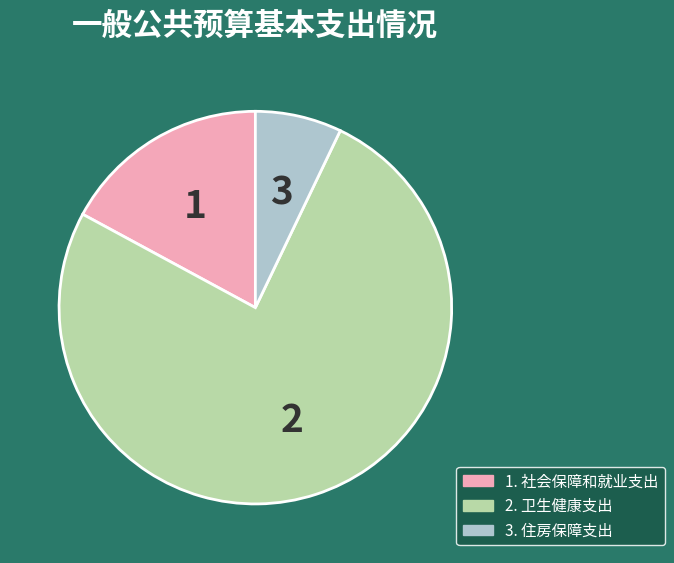

Does any single category account for the majority?

Yes